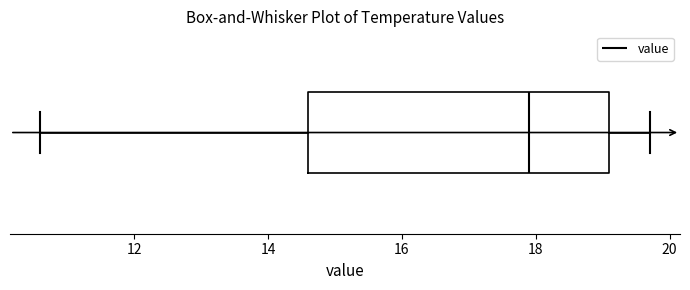

Read this box plot against the x-axis: the position of the median line, the range covered by the box, and the ends of both whiskers. The values are not printed on the chart, so give them approximately, as read against the axis.

median 18.0, box 14.6 to 19.2, whiskers 10.6 to 19.8